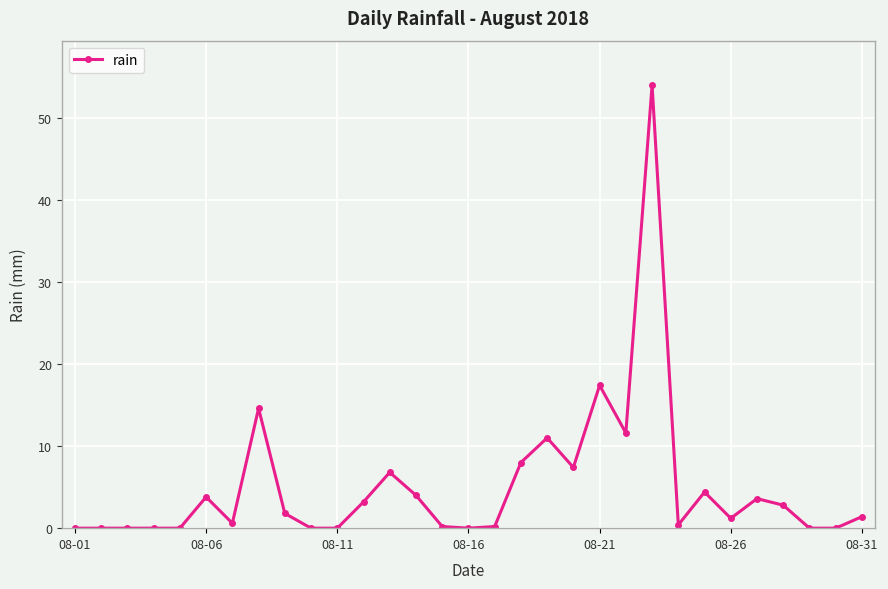

Count the number of data series in this chart.

1